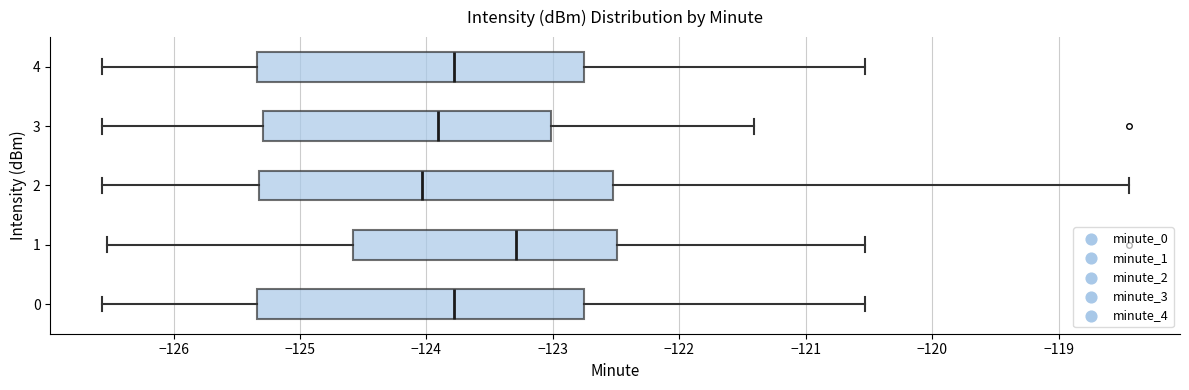

Comparing the boxes themselves (not the whiskers), which one is the widest?

2